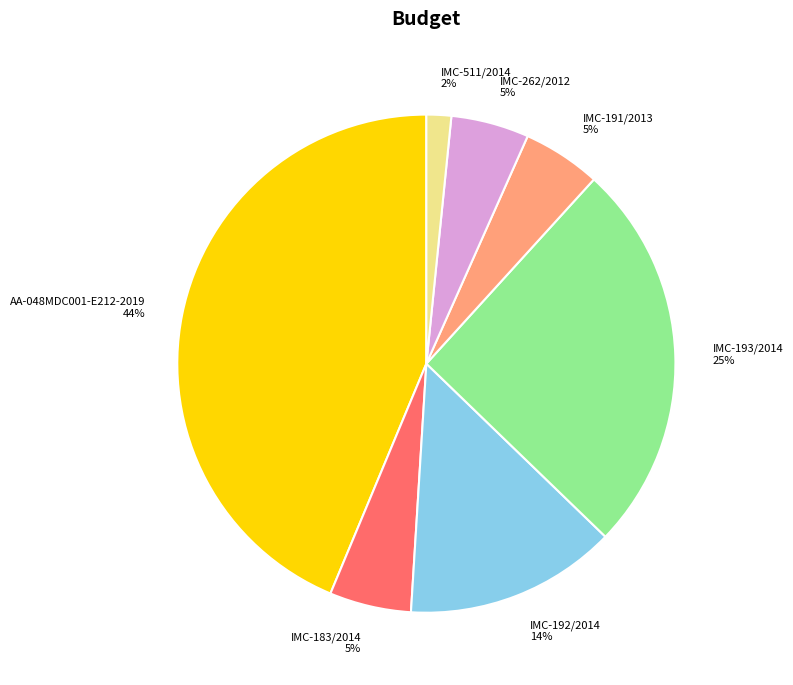

To the nearest percent, what is the average slice percentage?

14%